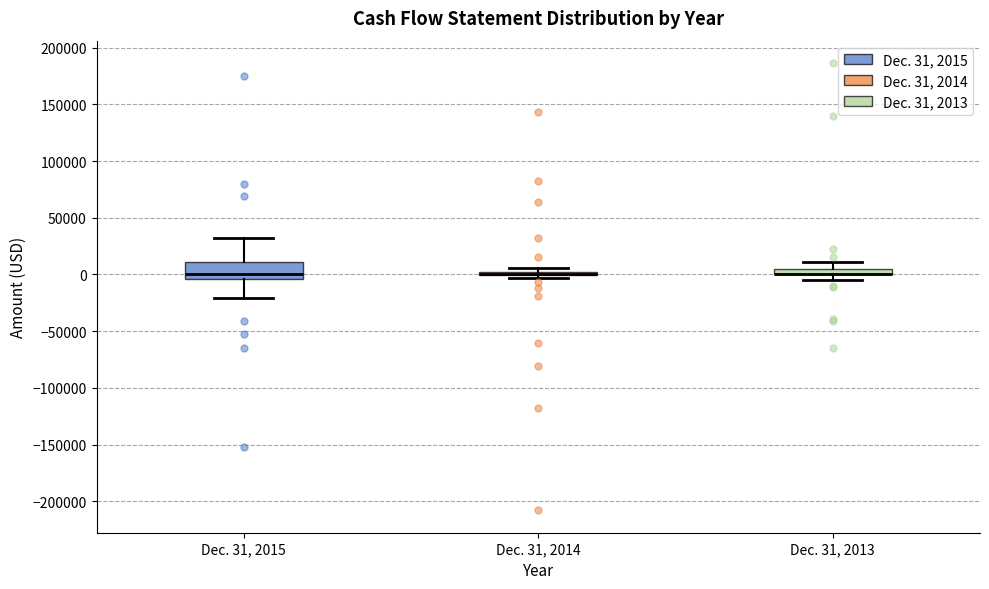

Which box is the tallest, from its lower edge to its upper edge?

Dec. 31, 2015